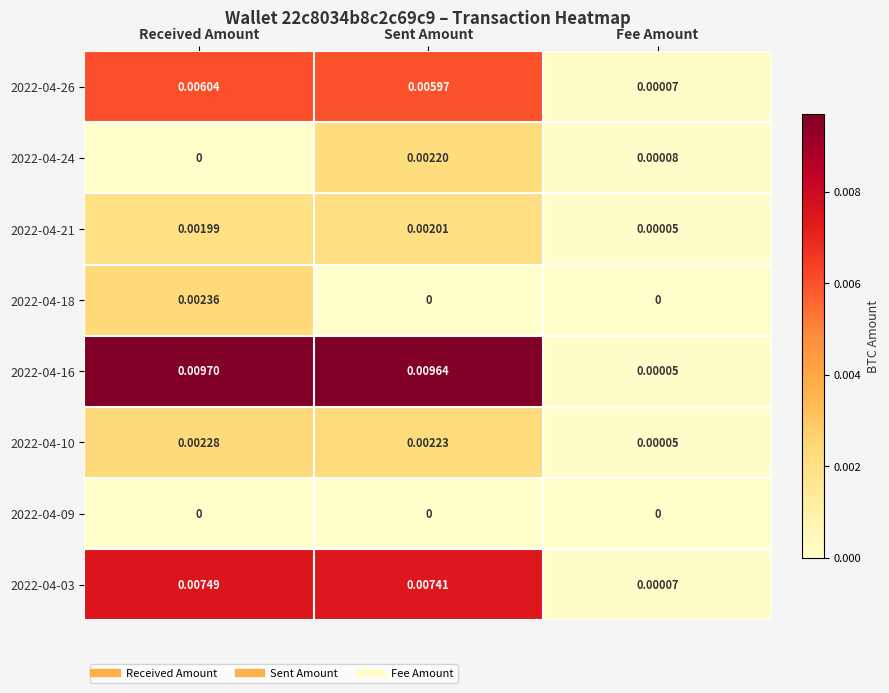

How many series are shown in this chart?

8